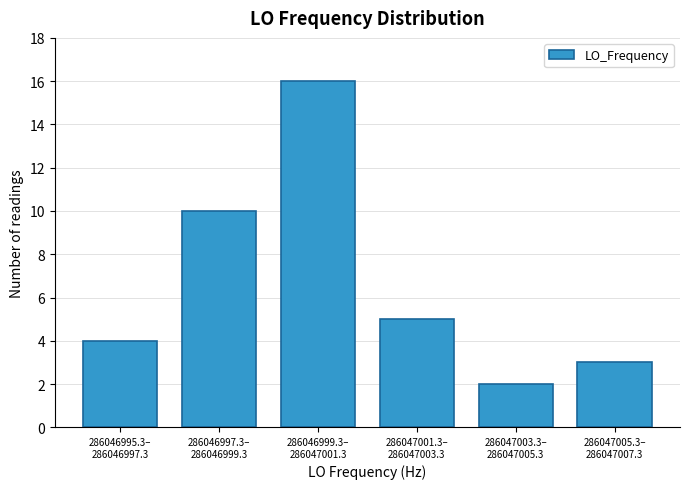

Reading left to right, what are all the values shown in this chart?

4	10	16	5	2	3